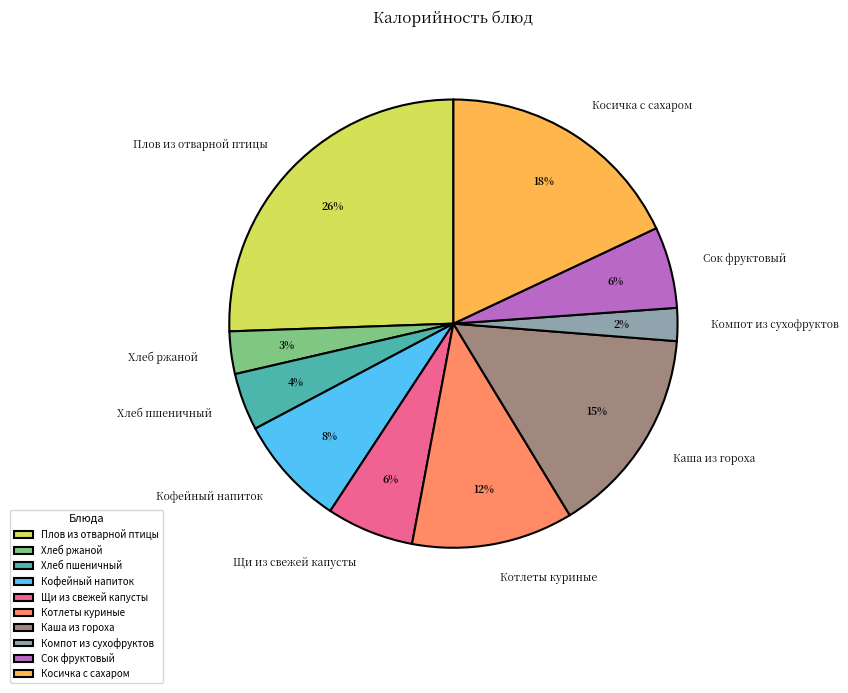

True or false: Косичка с сахаром accounts for 18% of the total.

True